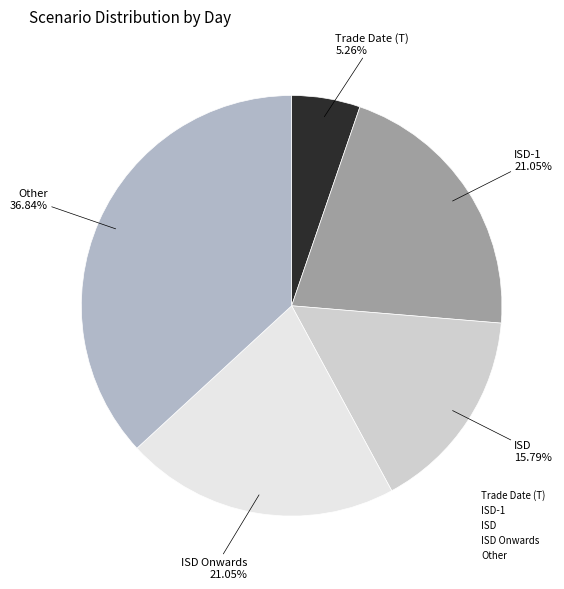

Which has a higher value, Trade Date (T) or Other?

Other